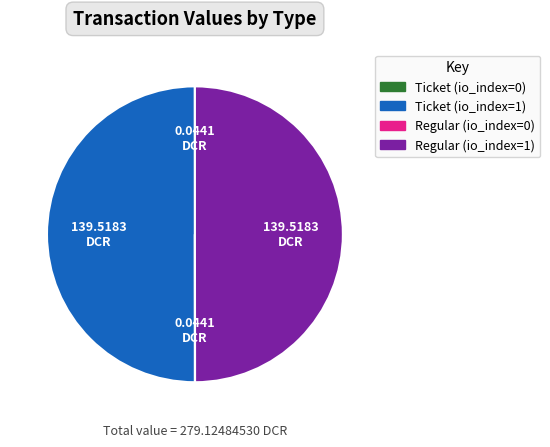

Combined, do Regular (io_index=1) and Ticket (io_index=1) account for over 50%?

Yes